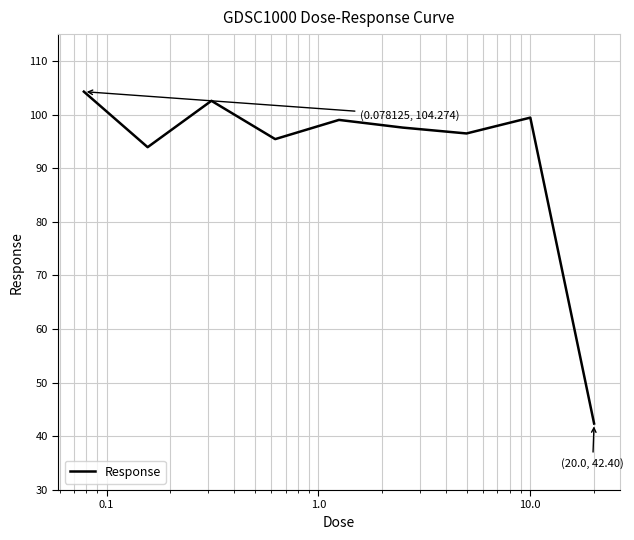

Count the number of values greater than 97.

5